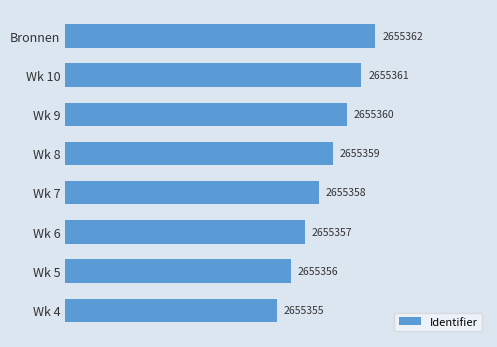

What is the difference between the maximum and minimum values?

7